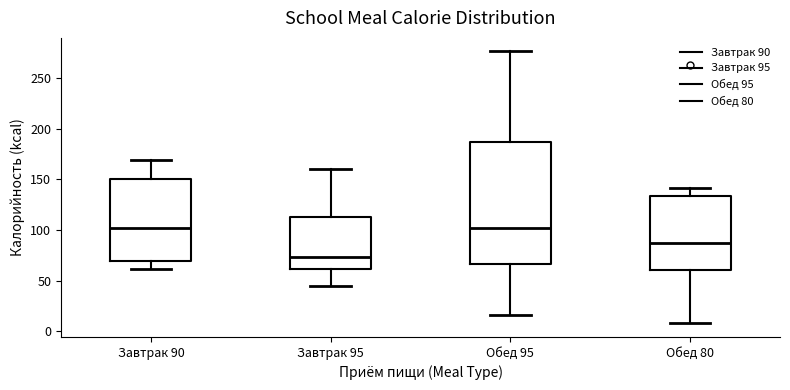

Reading left to right, transcribe this box plot: for each box, give where its median line is, the range the box spans, and where its two whiskers end, as read against the y-axis. The values are not printed on the chart, so give them approximately, as read against the axis.

Завтрак 90: median 100, box 70 to 150, whiskers 60 to 170
Завтрак 95: median 75, box 60 to 115, whiskers 45 to 160
Обед 95: median 100, box 65 to 185, whiskers 15 to 275
Обед 80: median 90, box 60 to 135, whiskers 10 to 140